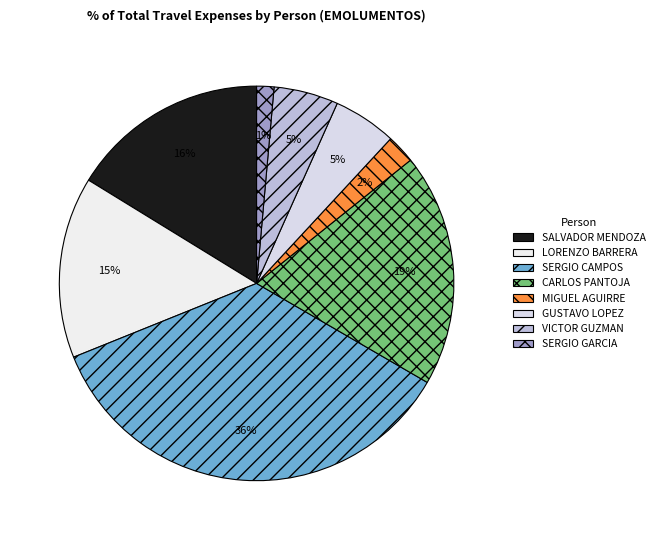

How many segments does this pie chart have?

8